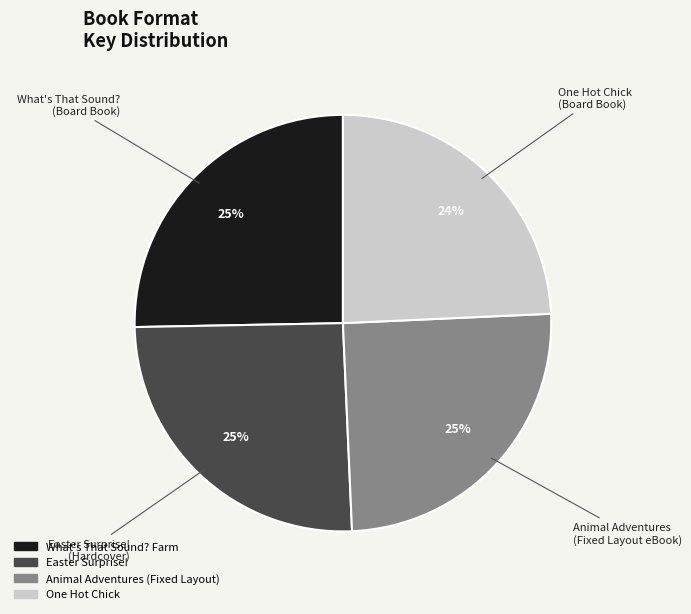

Is there a majority slice in this chart?

No